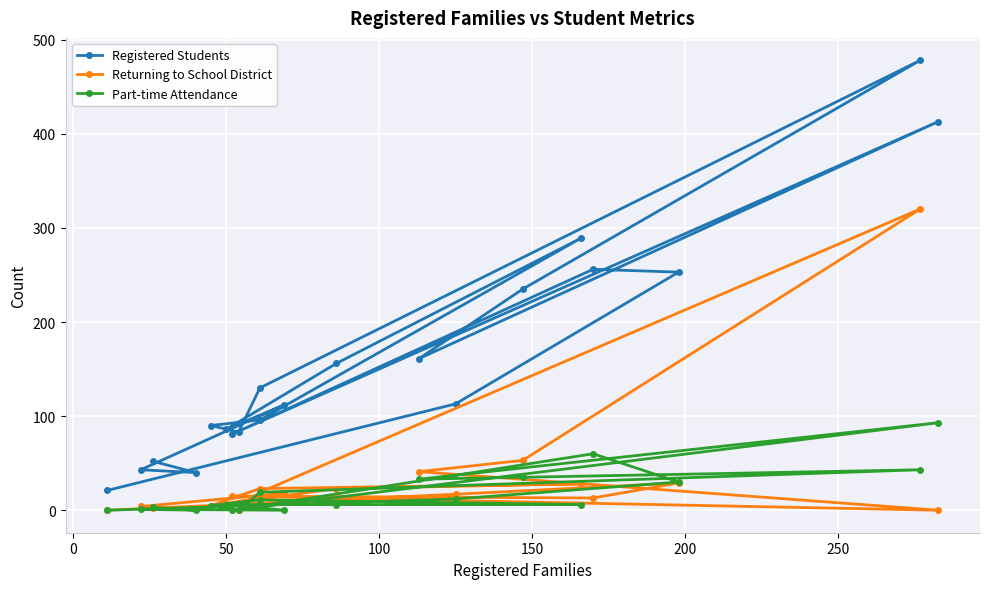

True or false: Registered Students and Returning to School District cross at least once.

False